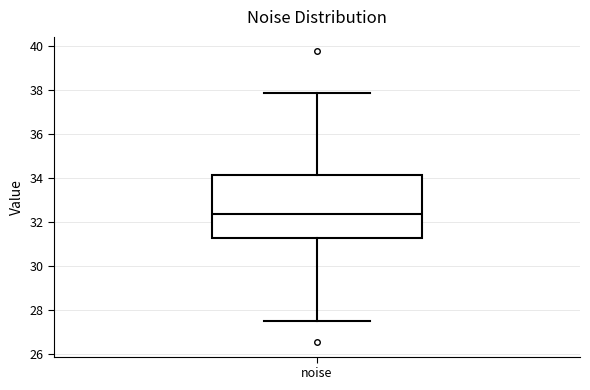

Where does the lower whisker of the box for noise end on the y-axis? The values are not printed on the chart, so give them approximately, as read against the axis.

27.4